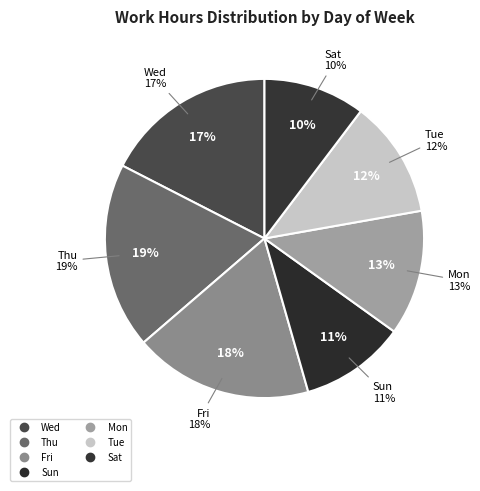

Does 4-Fri represent more than half of the total?

No